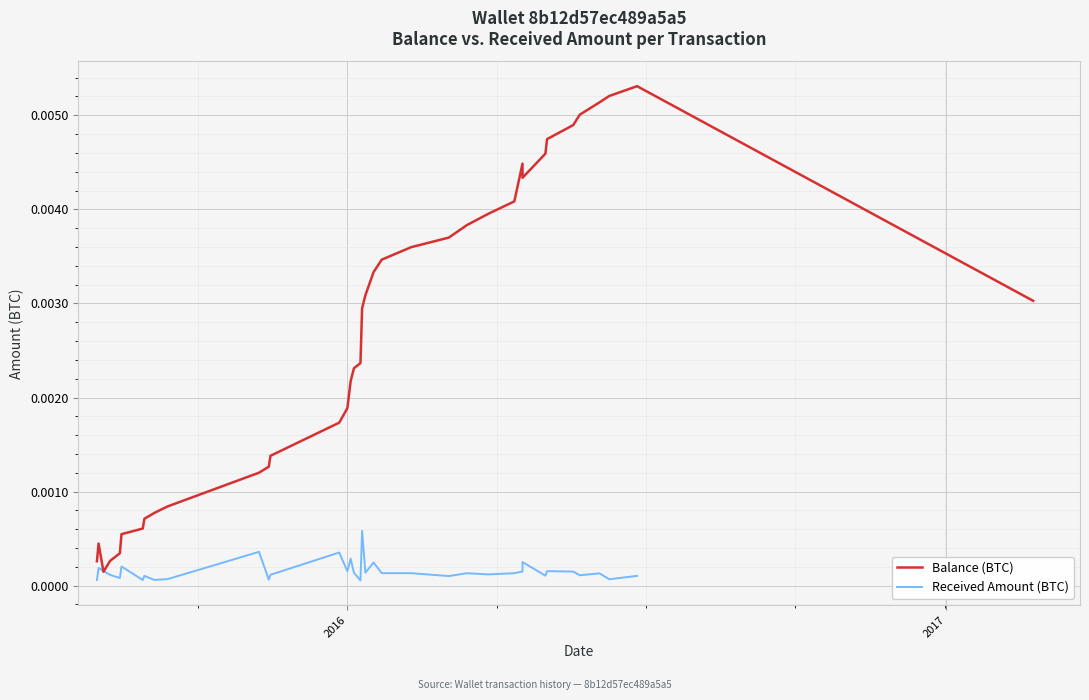

Which has a higher value, 35 or 33?

35